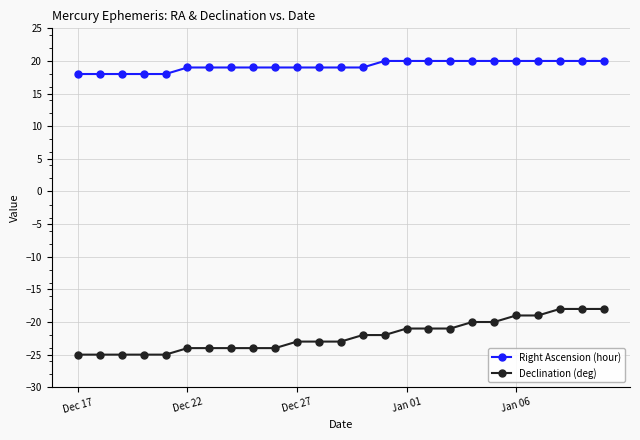

Does the chart display data point markers on the line(s)?

Yes